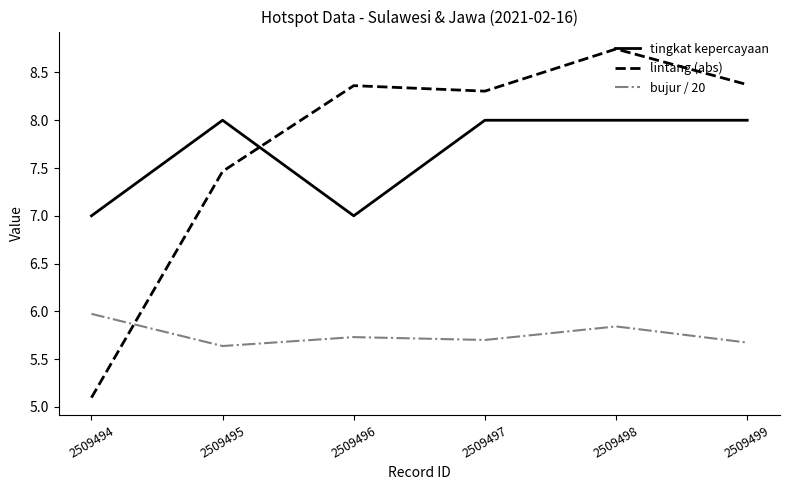

The lintang (abs) series shows 5.1 at 2509494. True or false?

True